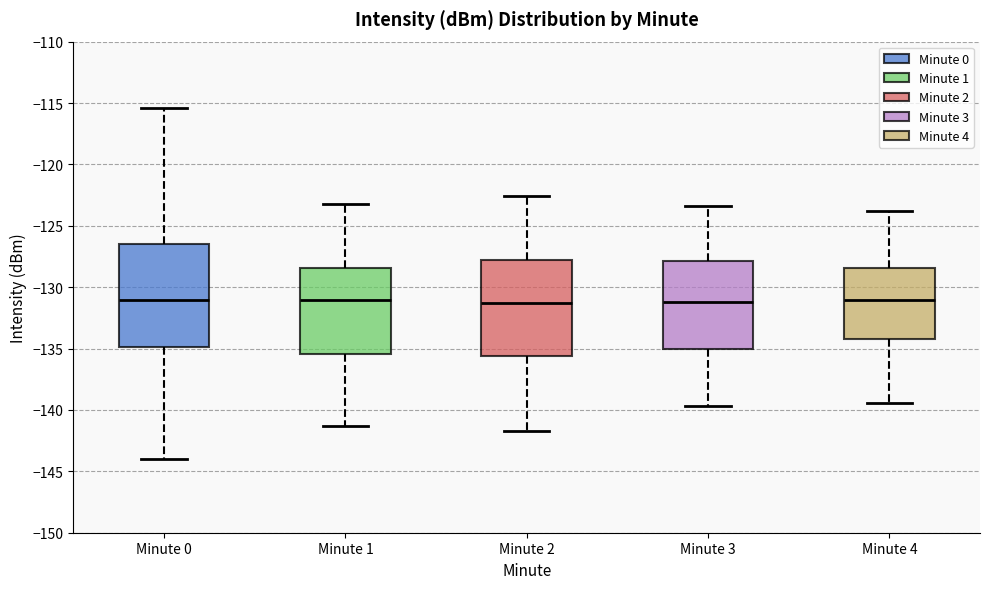

Reading left to right, transcribe this box plot: for each box, give where its median line is, the range the box spans, and where its two whiskers end, as read against the y-axis. The values are not printed on the chart, so give them approximately, as read against the axis.

Minute 0: median -131.0, box -135.0 to -126.5, whiskers -144.0 to -115.5
Minute 1: median -131.0, box -135.5 to -128.5, whiskers -141.5 to -123.5
Minute 2: median -131.5, box -135.5 to -127.5, whiskers -141.5 to -122.5
Minute 3: median -131.0, box -135.0 to -128.0, whiskers -139.5 to -123.5
Minute 4: median -131.0, box -134.0 to -128.5, whiskers -139.5 to -124.0